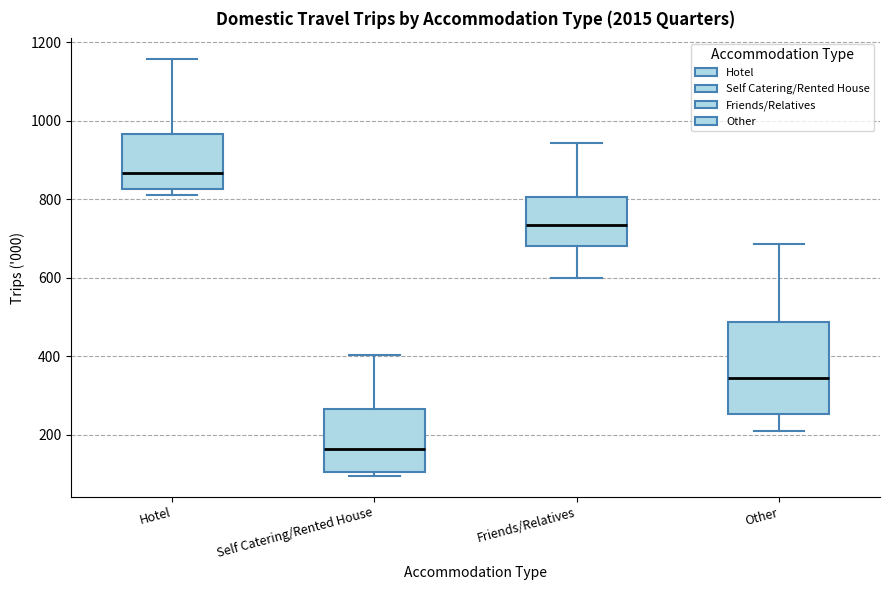

Reading left to right, transcribe this box plot: for each box, give where its median line is, the range the box spans, and where its two whiskers end, as read against the y-axis. The values are not printed on the chart, so give them approximately, as read against the axis.

Hotel: median 860, box 820 to 960, whiskers 820 (just below the box's lower edge) to 1160
Self Catering/Rented House: median 160, box 100 to 260, whiskers 100 (just below the box's lower edge) to 400
Friends/Relatives: median 740, box 680 to 800, whiskers 600 to 940
Other: median 340, box 260 to 480, whiskers 200 to 680